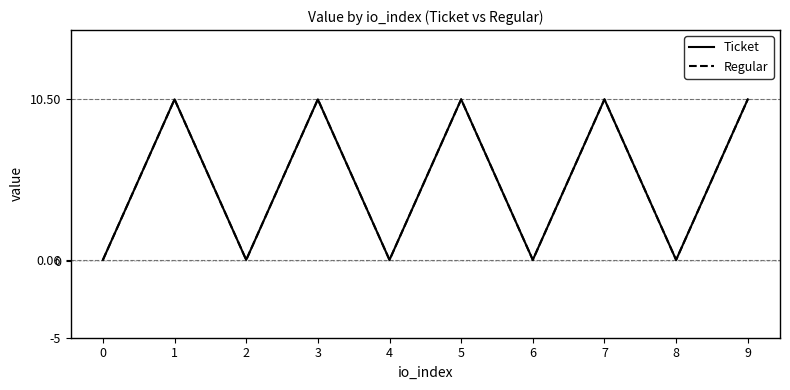

Does the chart display data point markers on the line(s)?

No